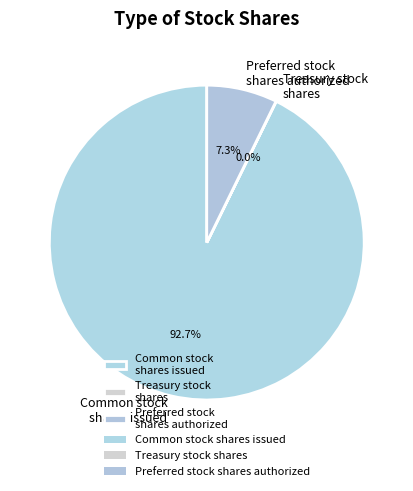

Which category has the biggest portion of the pie?

Common stock shares issued